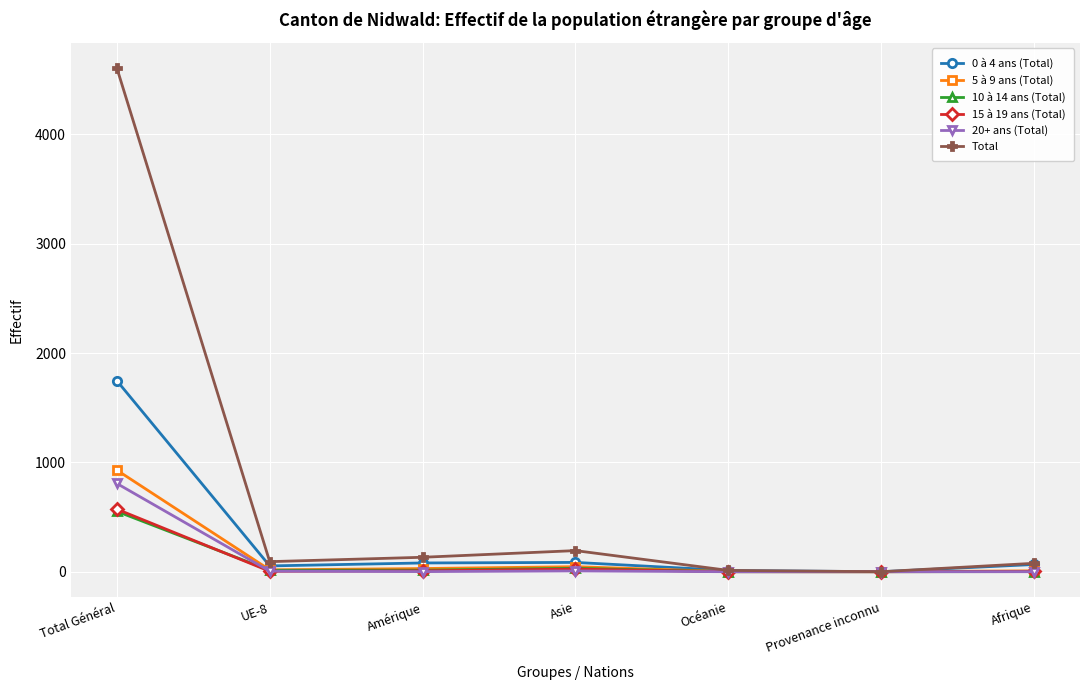

Which series has the largest total across all categories?

Total